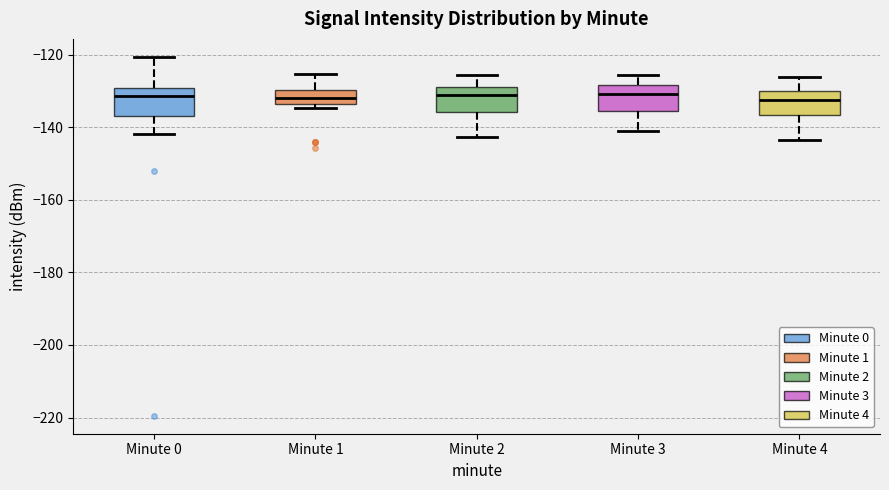

Reading left to right, transcribe this box plot: for each box, give where its median line is, the range the box spans, and where its two whiskers end, as read against the y-axis. The values are not printed on the chart, so give them approximately, as read against the axis.

Minute 0: median -132, box -136 to -130, whiskers -142 to -120
Minute 1: median -132, box -134 to -130, whiskers -134 (just below the box's lower edge) to -126
Minute 2: median -132, box -136 to -128, whiskers -142 to -126
Minute 3: median -130, box -136 to -128, whiskers -142 to -126
Minute 4: median -132, box -136 to -130, whiskers -144 to -126